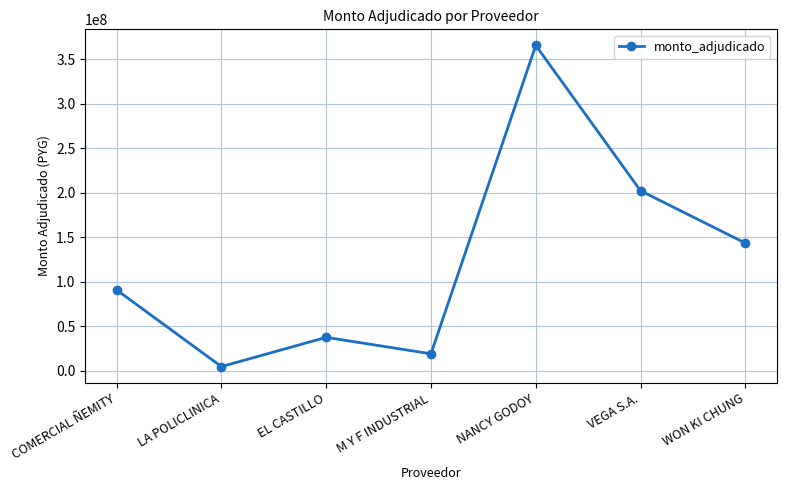

What is the change in value from COMERCIAL ÑEMITY to WON KI CHUNG?

+52644312